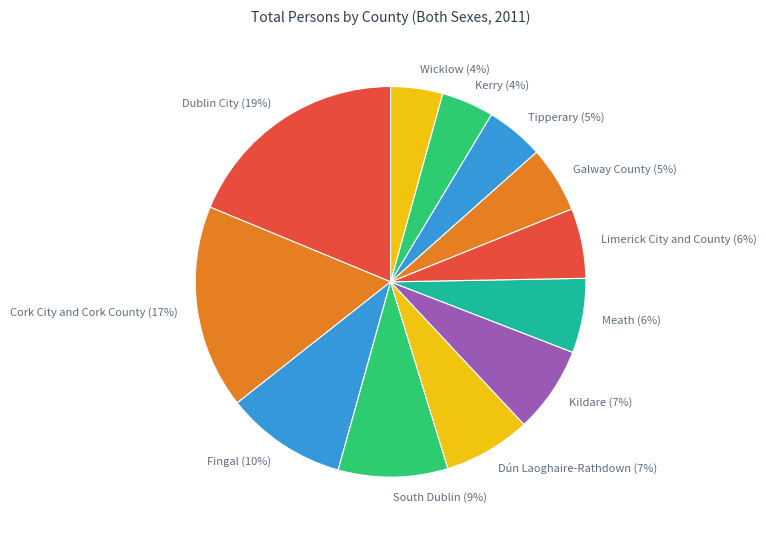

To the nearest percent, what is the difference between the Kerry and Cork City and Cork County slice percentages?

13%